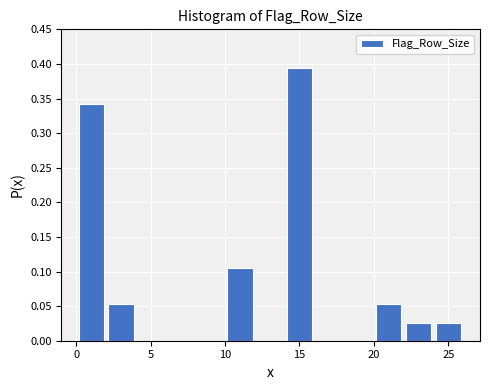

Reading left to right, list every bar in this chart as the range it spans on the x-axis followed by its height. The values are not printed on the chart, so give them approximately, as read against the axis.

0 to 2: 0.340
2 to 4: 0.055
4 to 6: 0
6 to 8: 0
8 to 10: 0
10 to 12: 0.105
12 to 14: 0
14 to 16: 0.395
16 to 18: 0
18 to 20: 0
20 to 22: 0.055
22 to 24: 0.025
24 to 26: 0.025